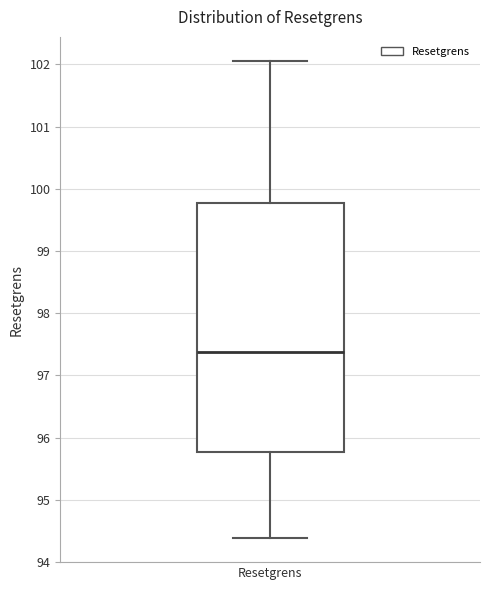

Where does the upper whisker of the box for Resetgrens end on the y-axis? The values are not printed on the chart, so give them approximately, as read against the axis.

102.1